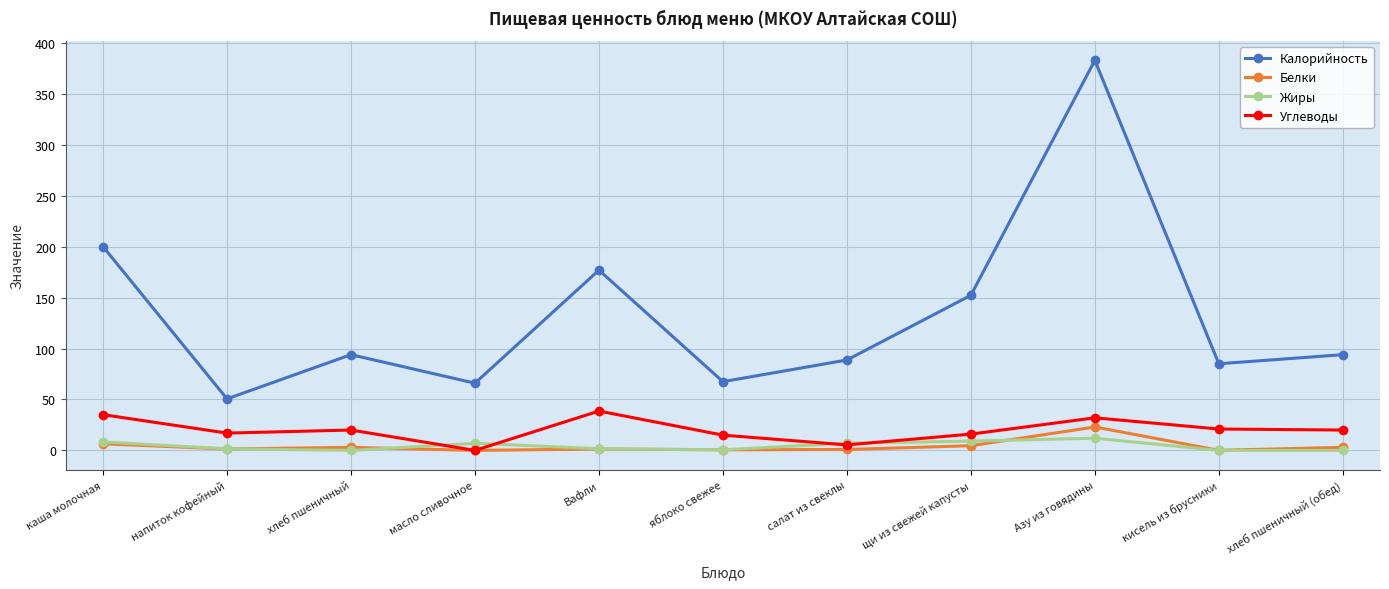

How many series are shown in this chart?

4